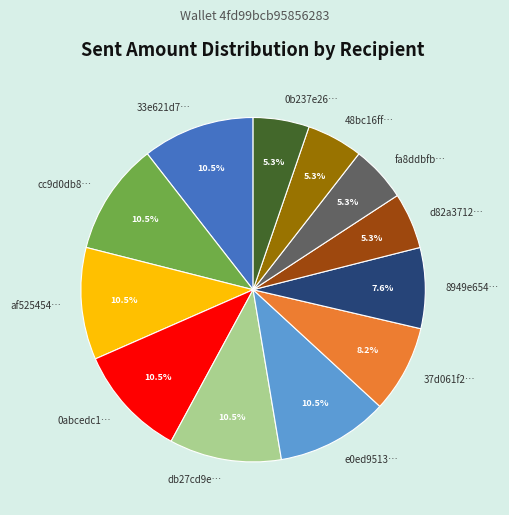

Count the number of slices in the pie.

12